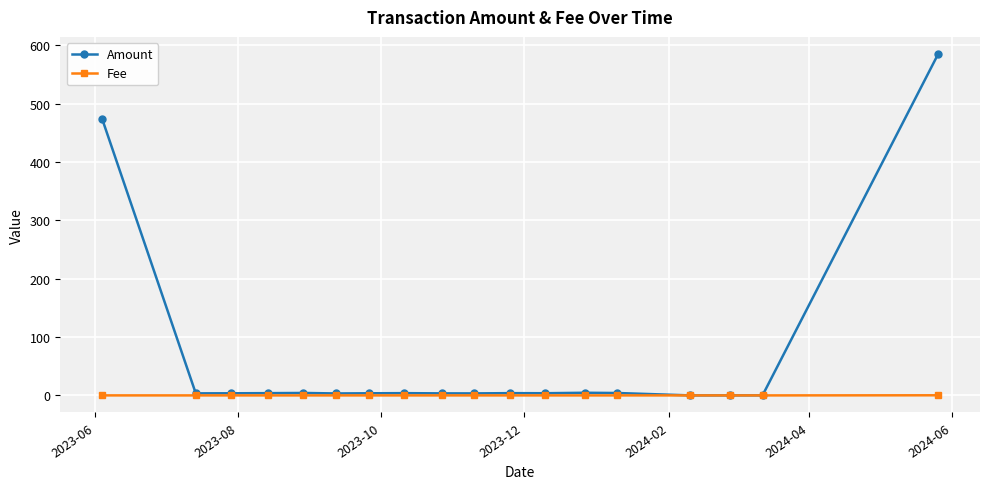

Which series has the largest total across all categories?

Amount